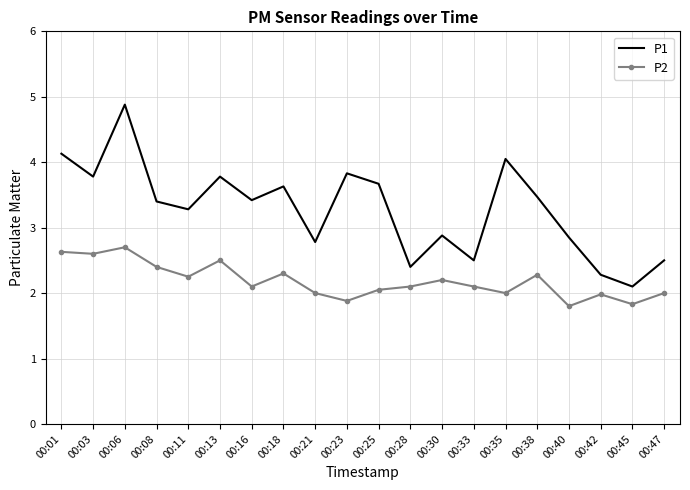

At 00:06, list the series in order from largest to smallest.

P1, P2